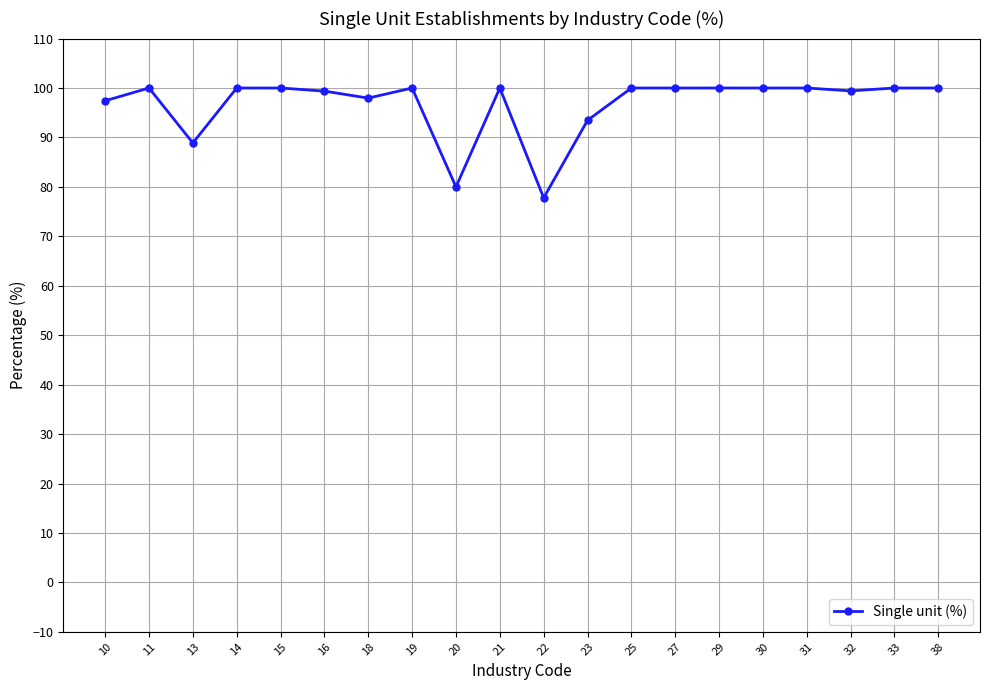

Approximately how many times larger is the value at 25 compared to 18?

1.0